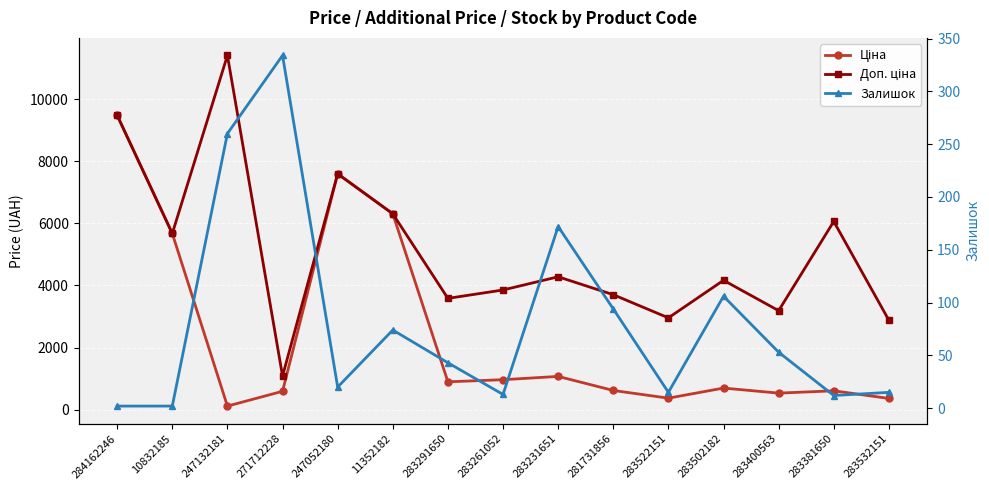

How many intersections are there between Залишок and Ціна?

2